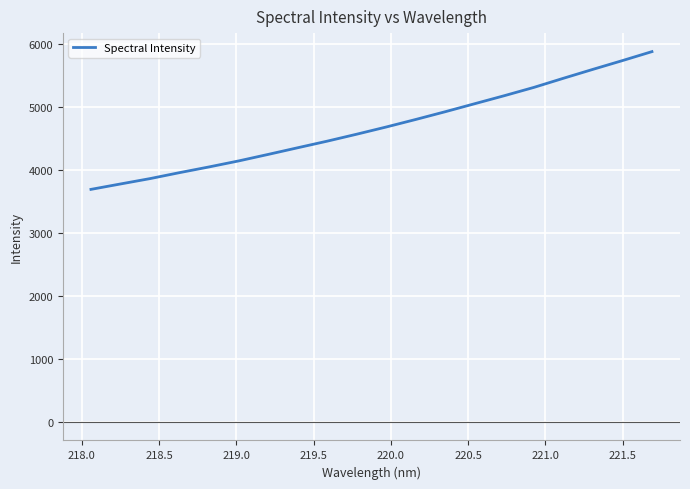

What is the difference between the maximum and minimum values?

2184.2